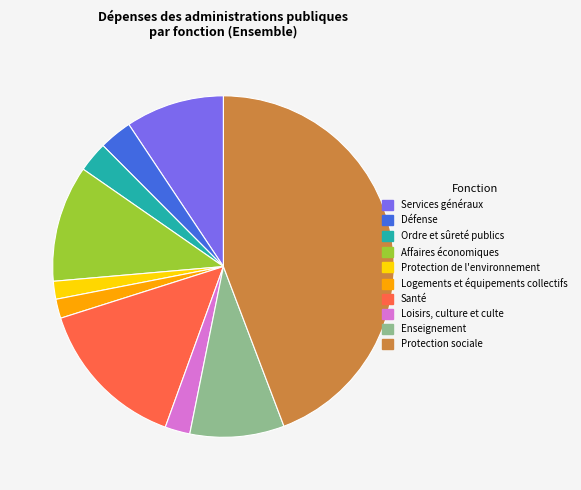

The Affaires économiques slice represents 11% of the pie. True or false?

True